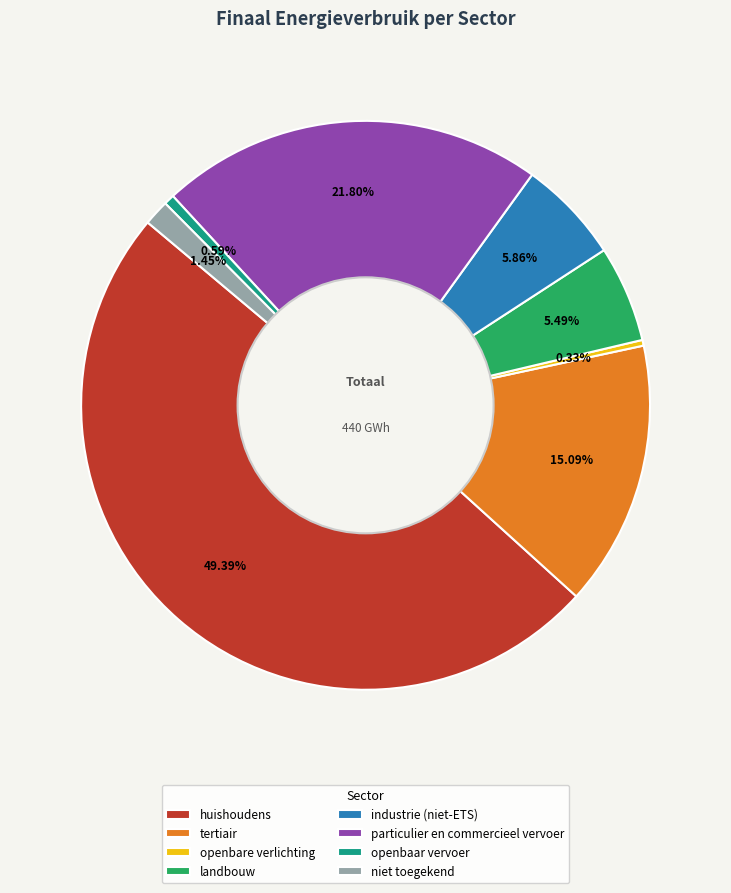

What percentage do industrie (niet-ETS) and openbaar vervoer together represent?

6.5%